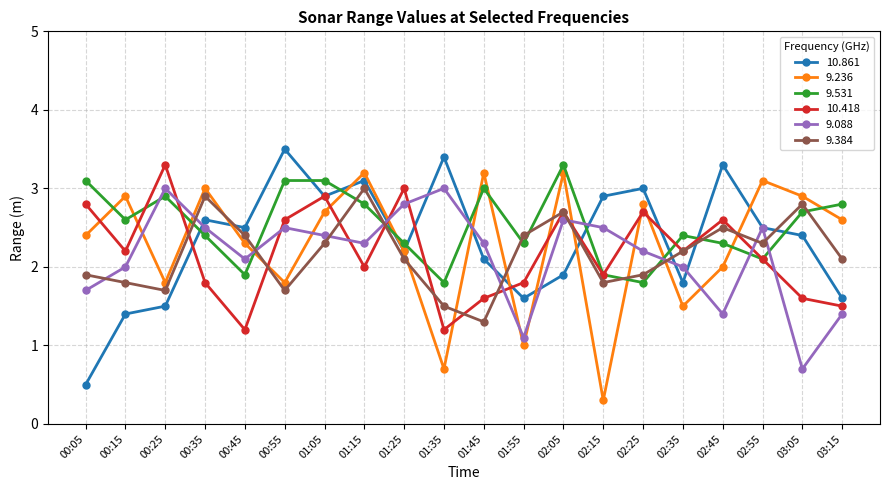

Between 02:25 and 03:05, which series saw the biggest shift?

9.088